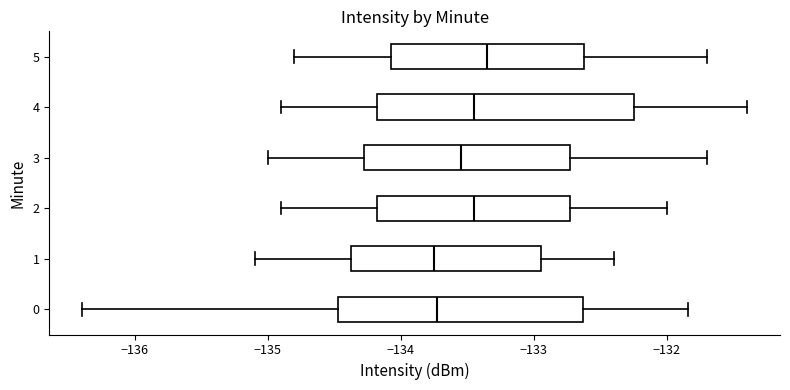

Reading bottom to top, transcribe this box plot: for each box, give where its median line is, the range the box spans, and where its two whiskers end, as read against the x-axis. The values are not printed on the chart, so give them approximately, as read against the axis.

0: median -133.7, box -134.5 to -132.6, whiskers -136.4 to -131.8
1: median -133.7, box -134.4 to -132.9, whiskers -135.1 to -132.4
2: median -133.4, box -134.2 to -132.7, whiskers -134.9 to -132.0
3: median -133.5, box -134.3 to -132.7, whiskers -135.0 to -131.7
4: median -133.4, box -134.2 to -132.2, whiskers -134.9 to -131.4
5: median -133.3, box -134.1 to -132.6, whiskers -134.8 to -131.7